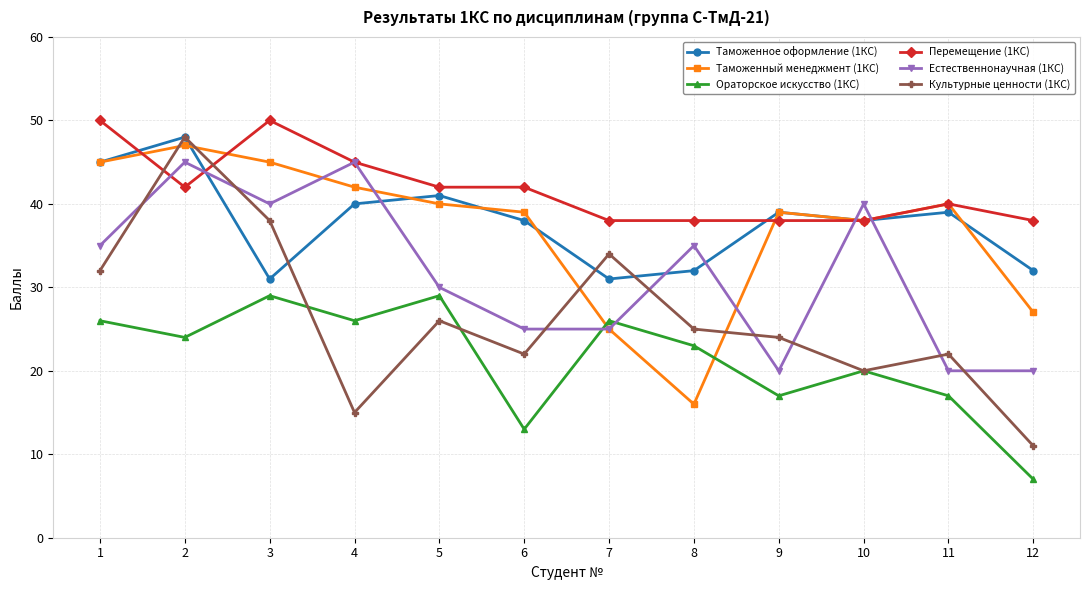

Where do Таможенное оформление (1КС) and Естественнонаучная (1КС) first cross each other?

2 and 3